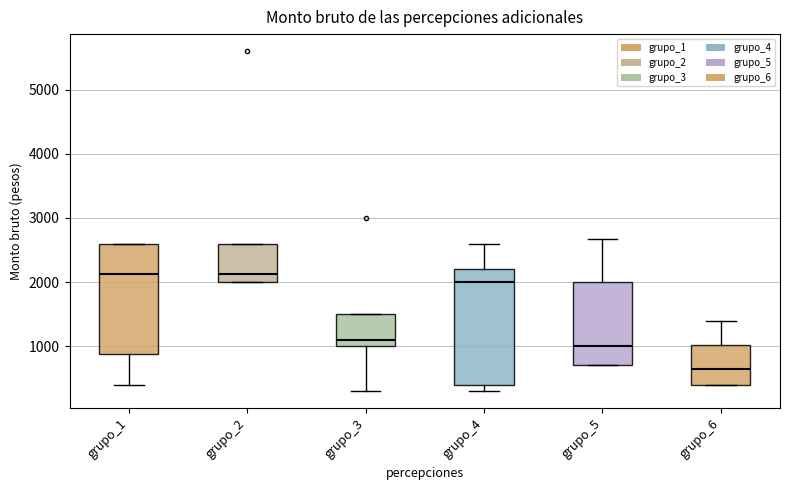

Which box's median line is the lowest?

grupo_6